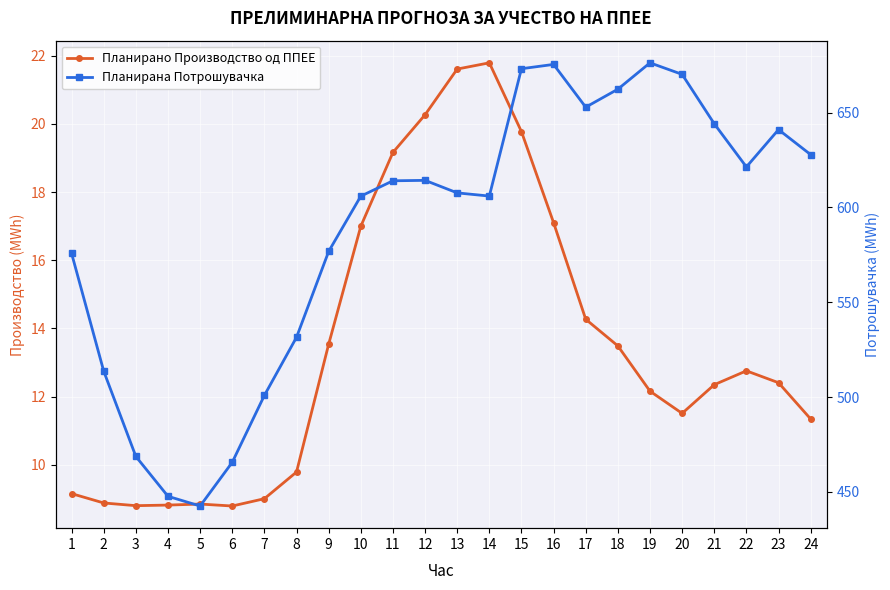

The value of Планирано Производство од ППЕЕ at 16 is 28.6. True or false?

False